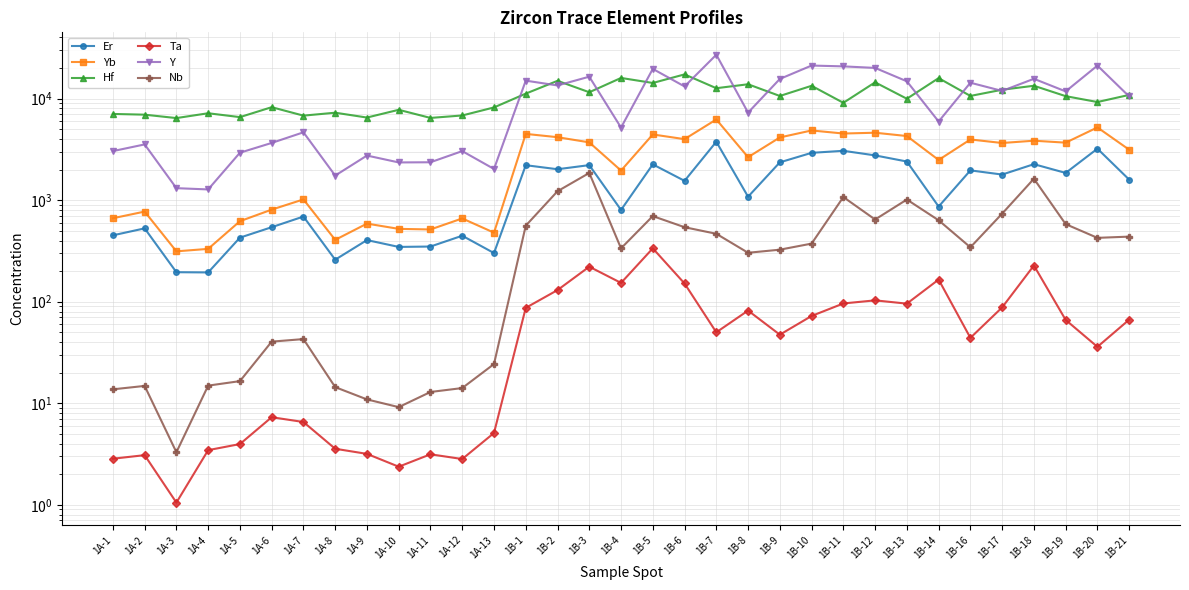

Reading right to left, extract all data points from this chart.

Er: 1591.0	3210.0	1852.0	2259.0	1785.0	1962.0	864.0	2399.0	2756.0	3059.0	2921.0	2354.0	1080.0	3758.0	1548.0	2249.0	800.0	2211.0	2014.0	2207.0	301.0	446.0	349.0	346.0	404.0	259.0	689.0	541.0	427.0	194.0	195.0	527.0	450.0
Yb: 3135.0	5198.0	3679.0	3846.0	3651.0	3955.0	2485.0	4275.0	4609.0	4526.0	4852.0	4141.0	2647.0	6227.0	3984.0	4431.0	1954.0	3704.0	4165.0	4488.0	478.0	660.0	514.0	521.0	587.0	406.0	1016.0	806.0	620.0	331.0	313.0	771.0	663.0
Hf: 10864.0	9244.0	10562.0	13368.0	12218.0	10614.0	15896.0	9959.0	14452.0	9083.0	13357.0	10604.0	13831.0	12648.0	17302.0	14242.0	15961.0	11540.0	14955.0	11184.0	8179.0	6816.0	6447.0	7751.0	6502.0	7257.0	6791.0	8224.0	6565.0	7167.0	6424.0	6940.0	7057.0
Ta: 66.5	35.9	66.1	227.0	87.8	44.0	165.0	95.6	103.0	96.0	72.3	47.3	81.7	49.9	151.0	335.0	153.0	221.0	130.0	86.9	5.1	2.8	3.1	2.4	3.2	3.6	6.5	7.3	4.0	3.5	1.1	3.1	2.8
Y: 10481.0	21123.0	11765.0	15654.0	11890.0	14322.0	5944.0	14786.0	20037.0	20747.0	21142.0	15603.0	7269.0	27020.0	13162.0	19600.0	5178.0	16421.0	13460.0	15011.0	2026.0	3038.0	2359.0	2350.0	2747.0	1744.0	4652.0	3656.0	2929.0	1274.0	1311.0	3535.0	3038.0
Nb: 437.0	425.0	580.0	1623.0	736.0	343.0	633.0	1013.0	644.0	1072.0	373.0	325.0	303.0	466.0	541.0	696.0	335.0	1851.0	1223.0	560.0	24.3	14.1	12.9	9.2	10.9	14.4	42.8	40.4	16.5	14.9	3.3	14.8	13.7